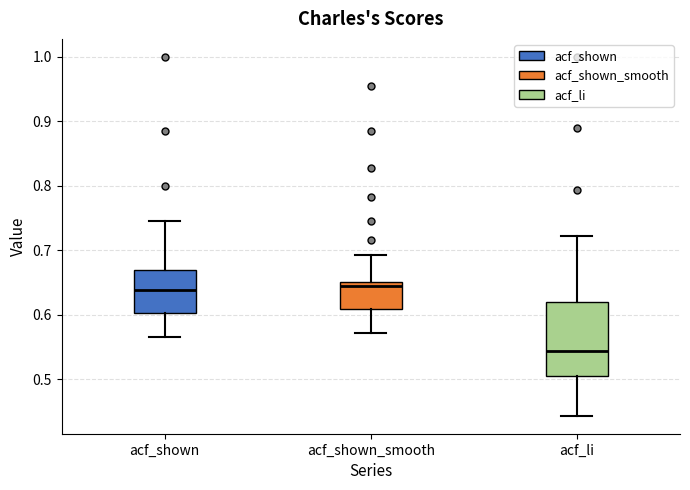

Reading left to right, transcribe this box plot: for each box, give where its median line is, the range the box spans, and where its two whiskers end, as read against the y-axis. The values are not printed on the chart, so give them approximately, as read against the axis.

acf_shown: median 0.64, box 0.60 to 0.67, whiskers 0.57 to 0.75
acf_shown_smooth: median 0.64, box 0.61 to 0.65, whiskers 0.57 to 0.69
acf_li: median 0.54, box 0.50 to 0.62, whiskers 0.44 to 0.72